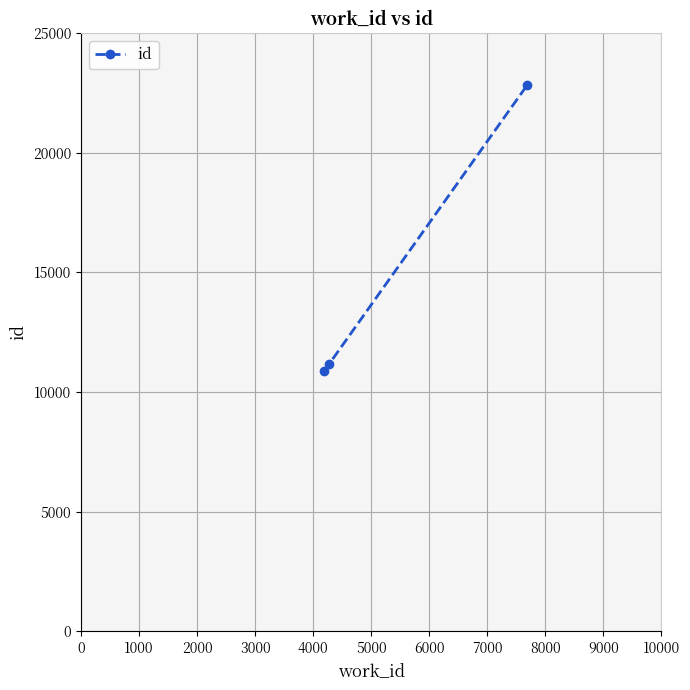

What is the value of the 1st point from the left?

10866